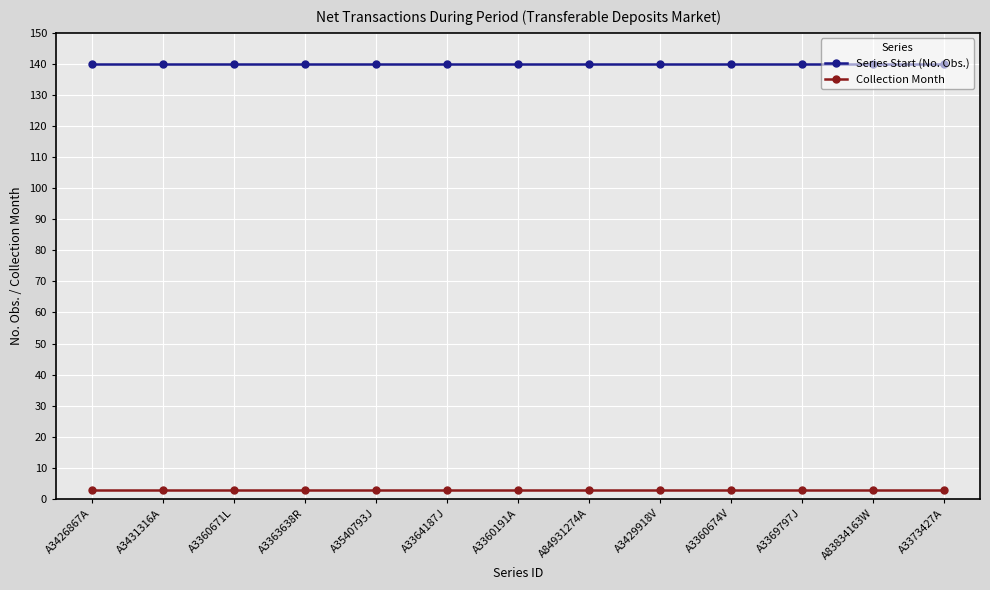

At how many categories does at least one series exceed 111?

13